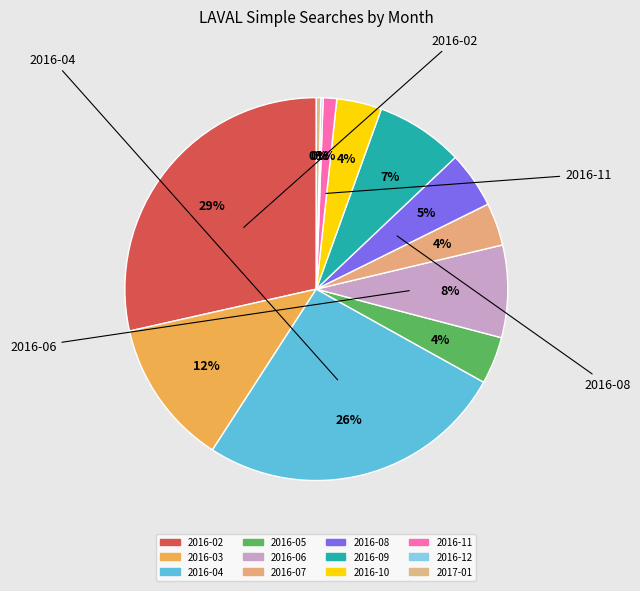

What percentage is the 2016-03 slice, to the nearest percent?

12%